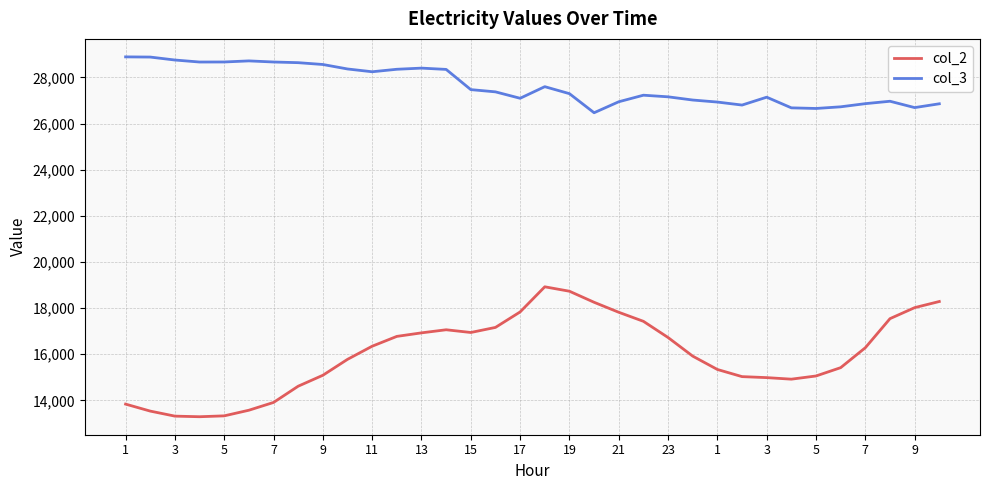

What is the maximum value for col_3?

28888